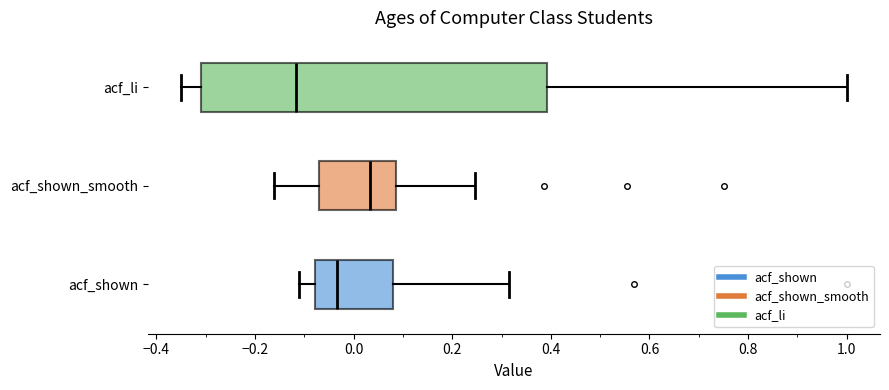

Which box's median line is the furthest to the left?

acf_li